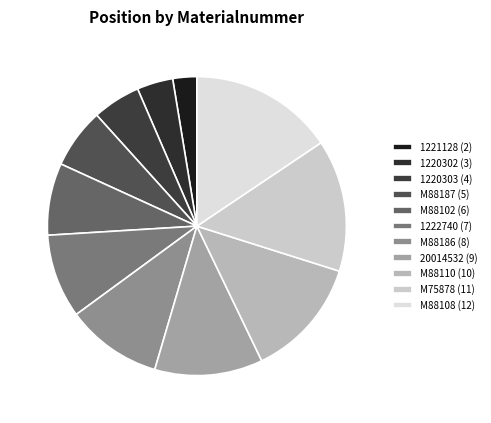

Is there a majority slice in this chart?

No